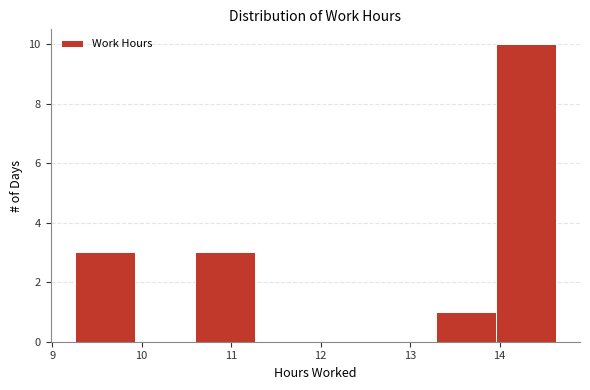

Reading left to right, list every bar in this chart as the range it spans on the x-axis followed by its height. Neither the bar edges nor the heights are printed on the chart, so give them approximately, as read against the axes.

9.3 to 9.9: 3
9.9 to 10.6: 0
10.6 to 11.3: 3
11.3 to 11.9: 0
11.9 to 12.6: 0
12.6 to 13.3: 0
13.3 to 14.0: 1
14.0 to 14.6: 10